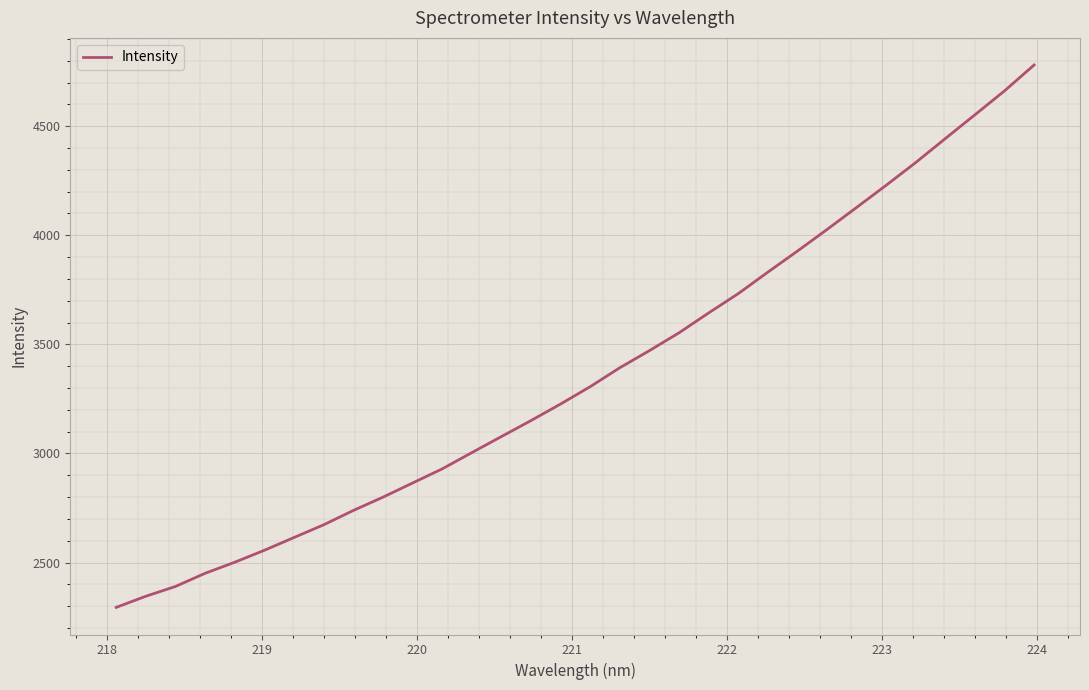

What is the minimum value shown in the chart?

2294.5